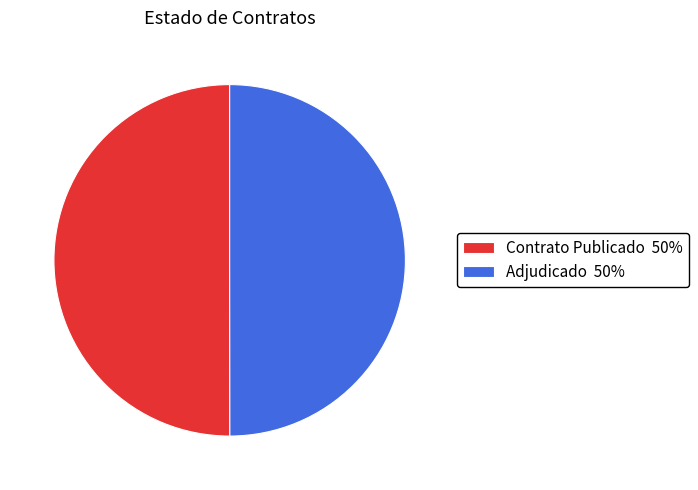

Combined, do Contrato Publicado 50% and Adjudicado 50% account for over 50%?

Yes